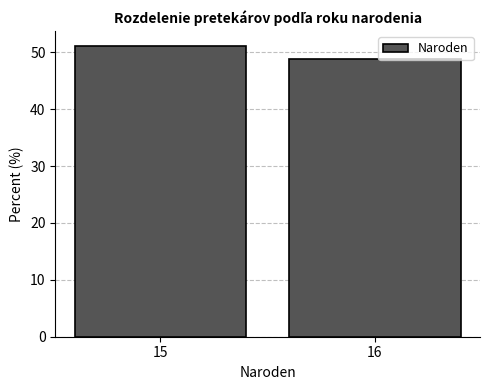

Reading right to left, list all the values displayed in this chart.

48.8	51.2